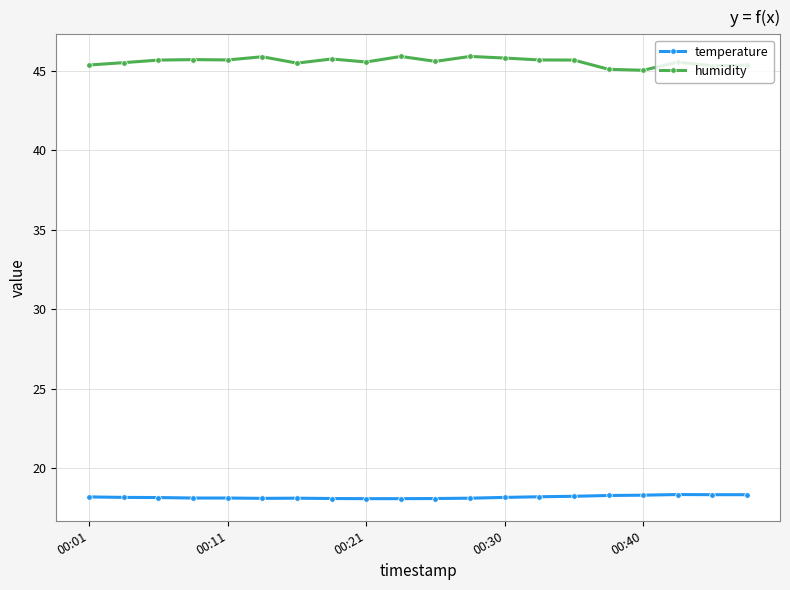

What is the value of the humidity point at the 17th from the left?

45.0